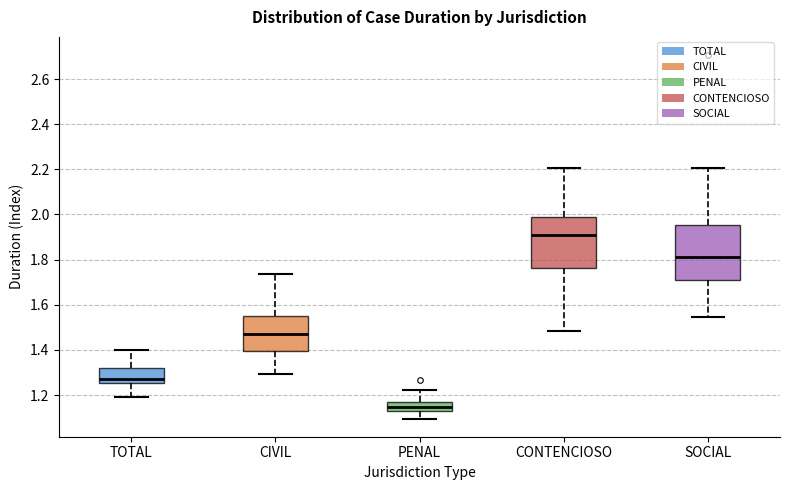

Reading left to right, transcribe this box plot: for each box, give where its median line is, the range the box spans, and where its two whiskers end, as read against the y-axis. The values are not printed on the chart, so give them approximately, as read against the axis.

TOTAL: median 1.26 (just above the box's lower edge), box 1.26 to 1.32, whiskers 1.20 to 1.40
CIVIL: median 1.48, box 1.40 to 1.54, whiskers 1.30 to 1.74
PENAL: median 1.14, box 1.12 to 1.16, whiskers 1.10 to 1.22
CONTENCIOSO: median 1.90, box 1.76 to 2.00, whiskers 1.48 to 2.20
SOCIAL: median 1.82, box 1.72 to 1.96, whiskers 1.54 to 2.20